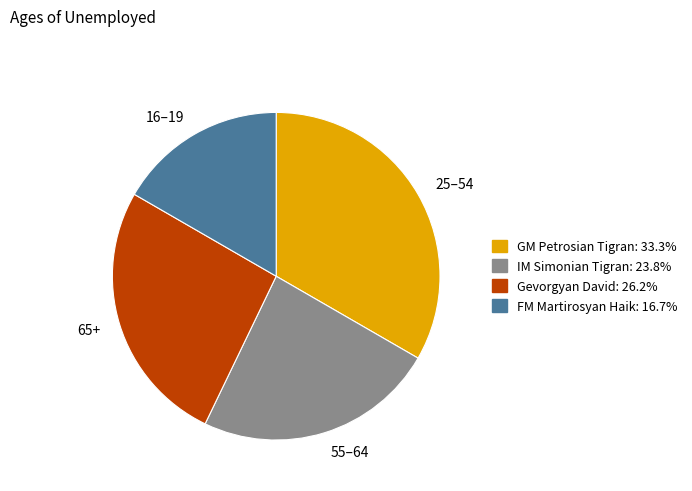

What is the smallest slice in the pie chart?

16–19